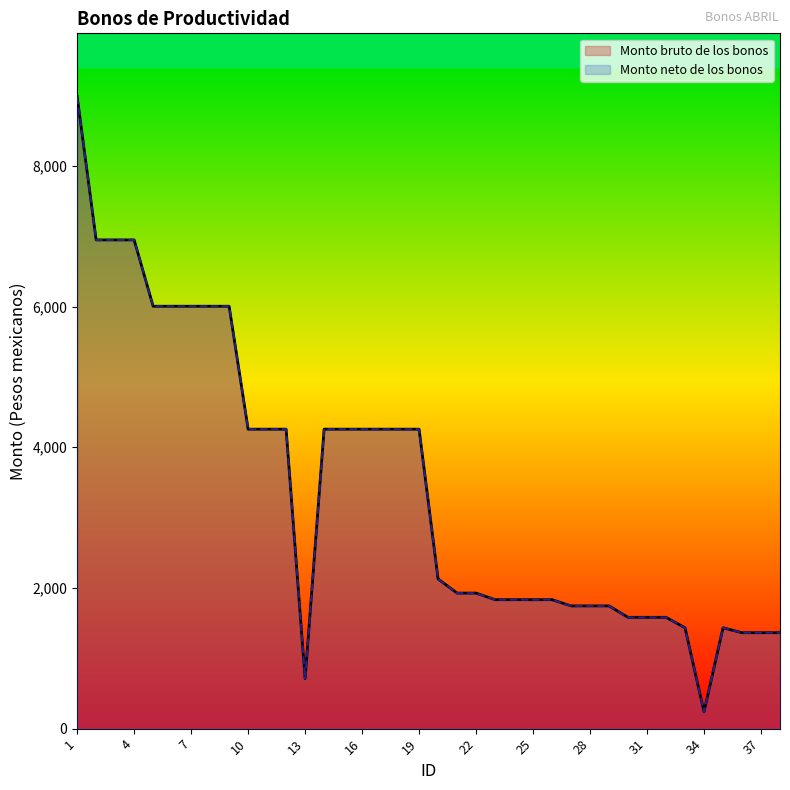

How many data points in Monto neto de los bonos are less than 2127?

19